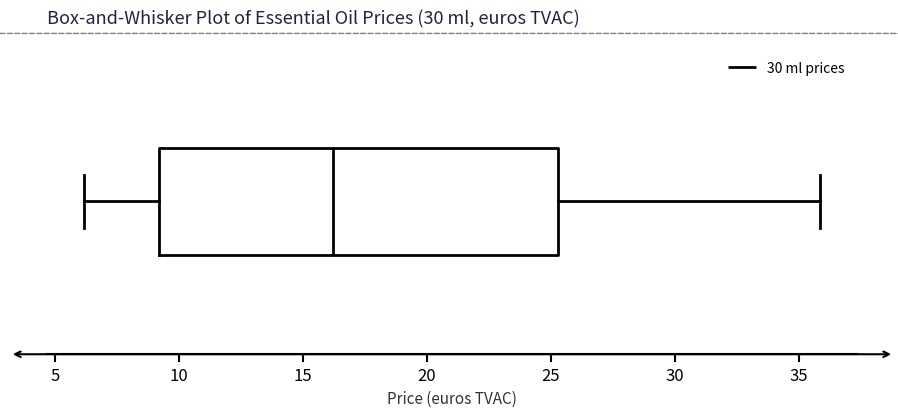

Read this box plot against the x-axis: the position of the median line, the range covered by the box, and the ends of both whiskers. The values are not printed on the chart, so give them approximately, as read against the axis.

median 16.0, box 9.0 to 25.5, whiskers 6.0 to 36.0